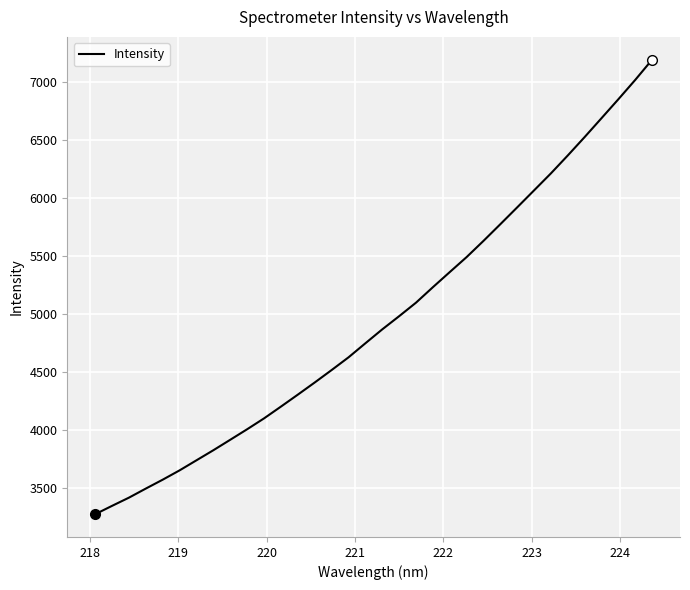

True or false: there are more than 1 points higher than both neighbors.

False